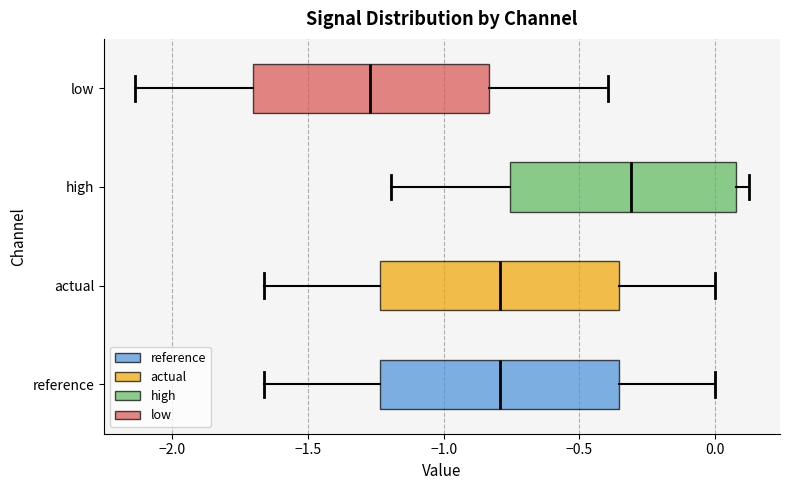

Reading bottom to top, read every box against the x-axis: the position of its median line, the range the box covers, and the ends of its whiskers. The values are not printed on the chart, so give them approximately, as read against the axis.

reference: median -0.80, box -1.25 to -0.35, whiskers -1.65 to 0.00
actual: median -0.80, box -1.25 to -0.35, whiskers -1.65 to 0.00
high: median -0.30, box -0.75 to 0.10, whiskers -1.20 to 0.15
low: median -1.25, box -1.70 to -0.85, whiskers -2.15 to -0.40